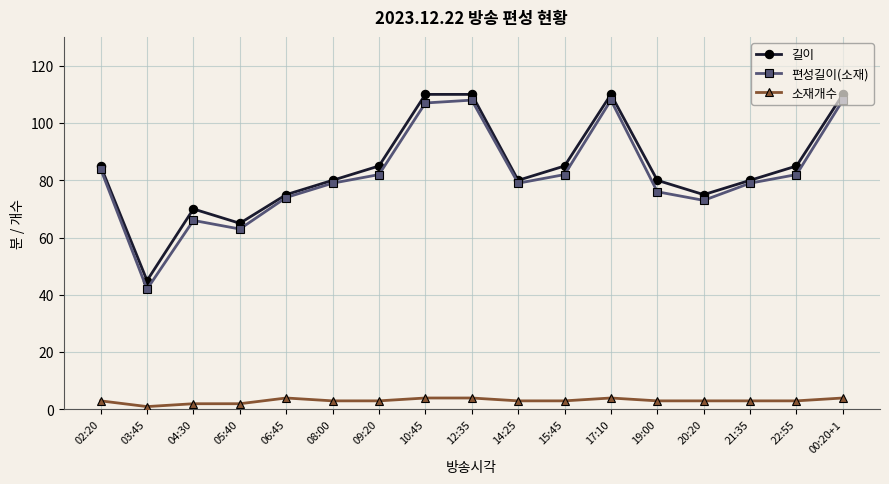

What is the label of the 10th point from the left?

14:25